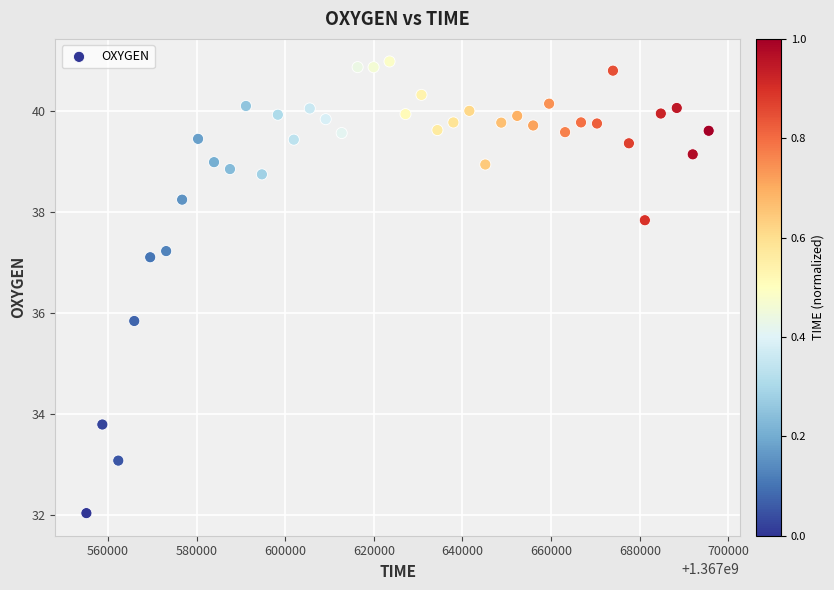

What is the range of X values (max minus min)?

140396.0